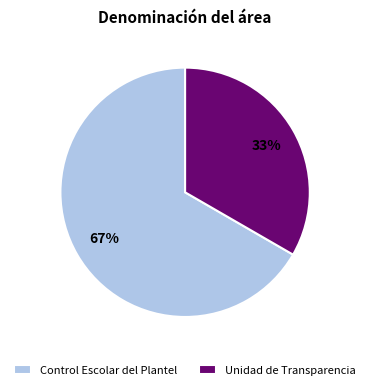

How many segments does this pie chart have?

2